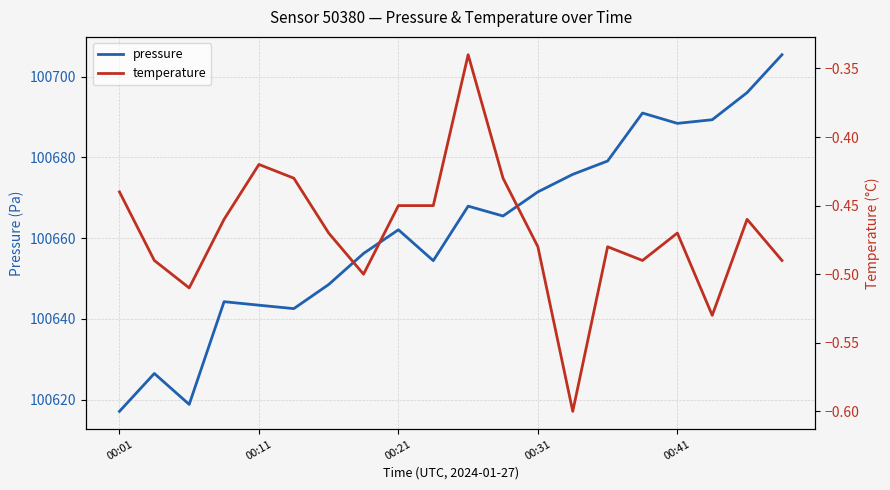

At which label does temperature reach its minimum?

13